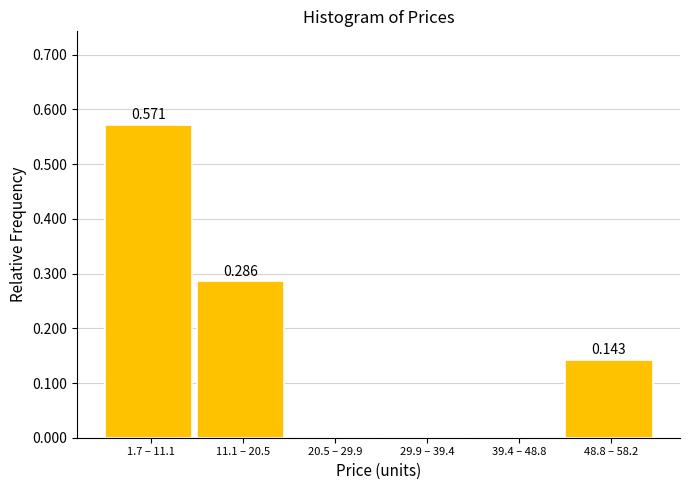

How many distinct data groups are displayed?

1